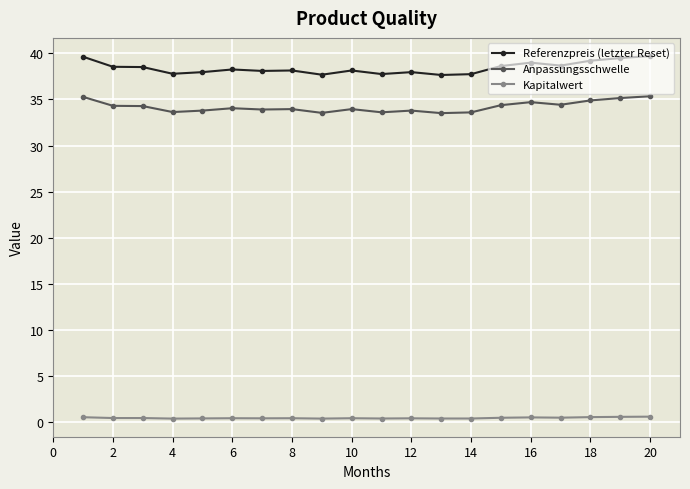

What is the highest value of the Anpassungsschwelle series?

35.4